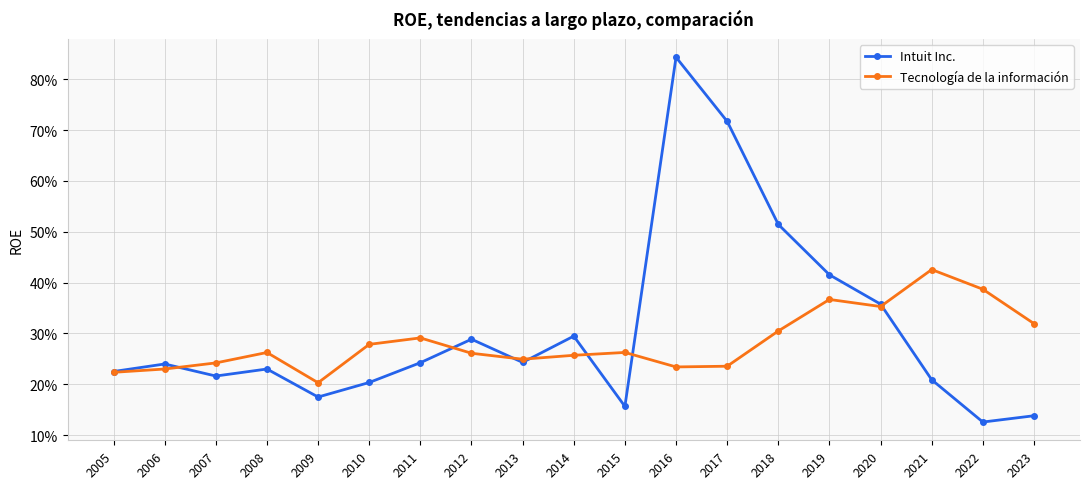

Which has a higher value, 2020 or 2017?

2017